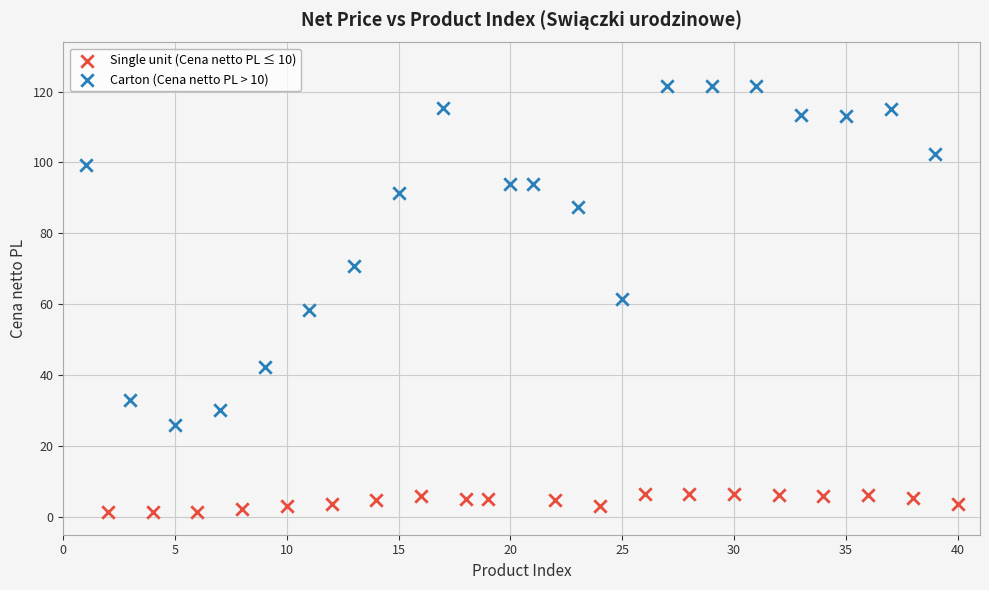

Which series reaches the maximum Y coordinate?

Carton (Cena netto PL > 10)